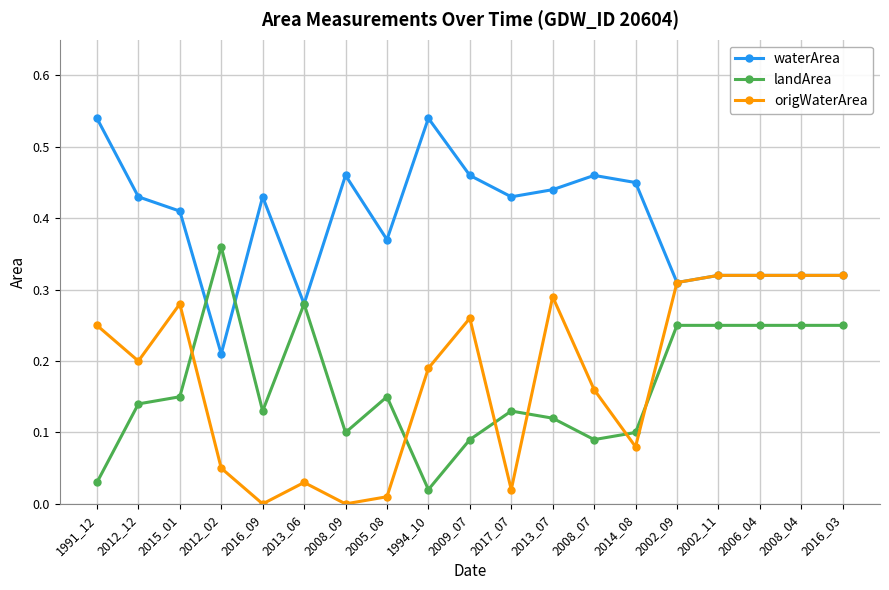

Which series changed the most between 2005_08 and 2002_09?

origWaterArea